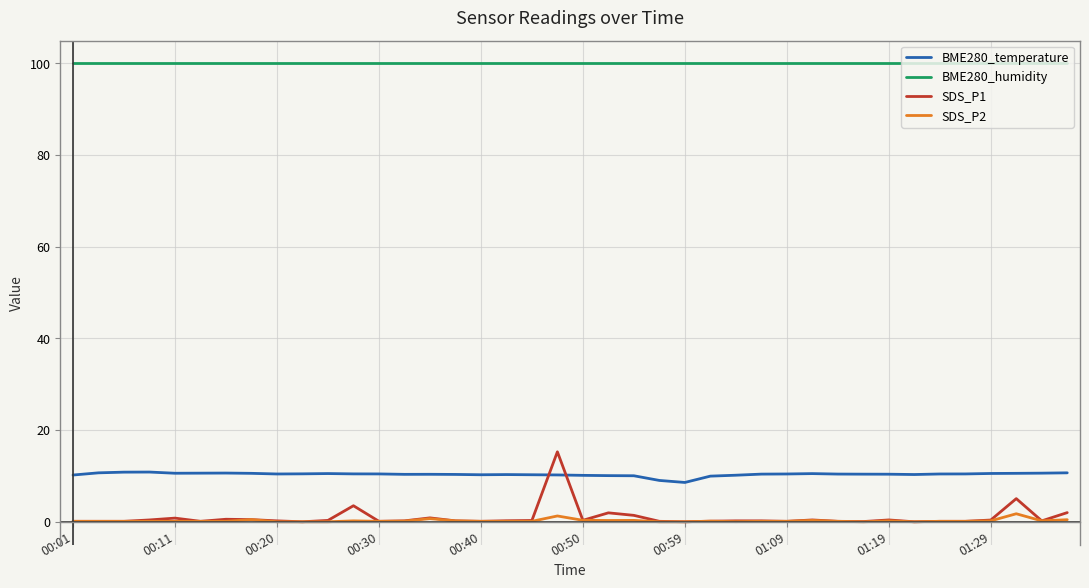

Rank the series by their maximum value, from lowest to highest.

SDS_P2, BME280_temperature, SDS_P1, BME280_humidity